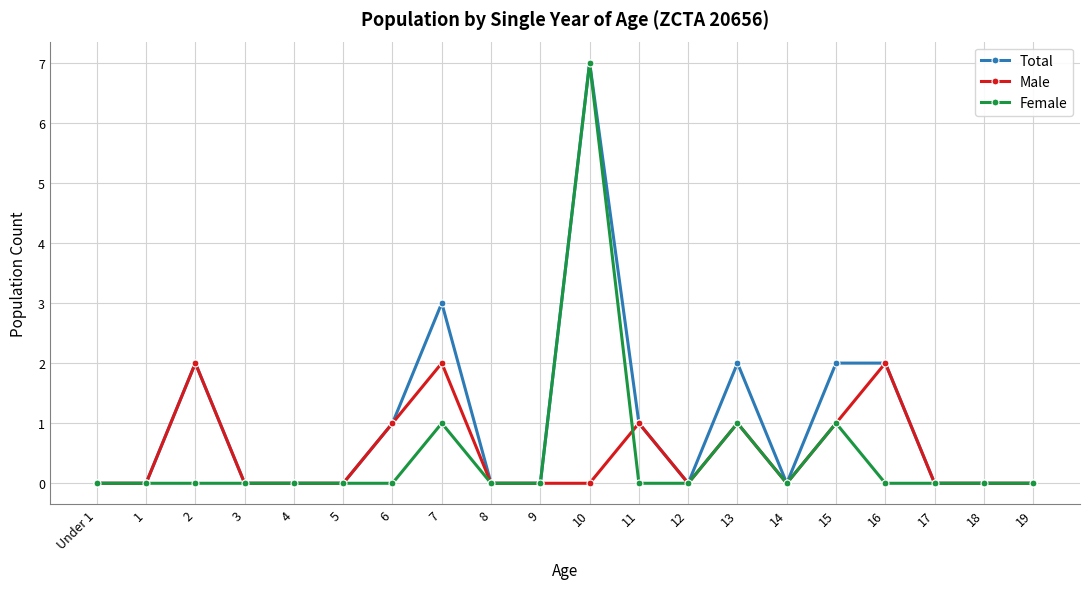

Count the number of categories in the chart.

20